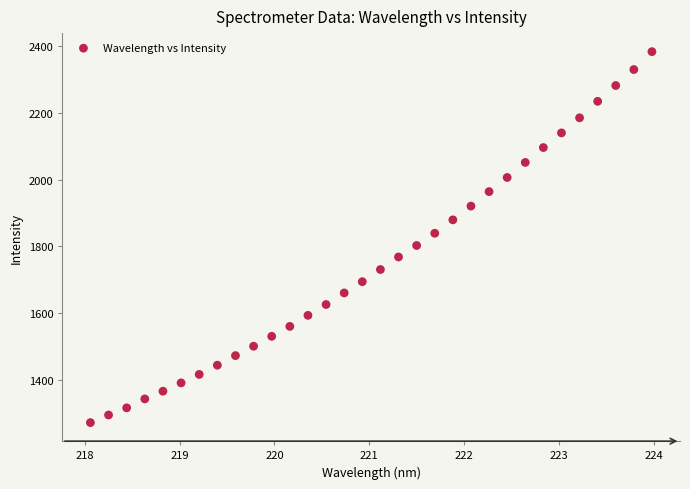

What is the range of X values (max minus min)?

5.9